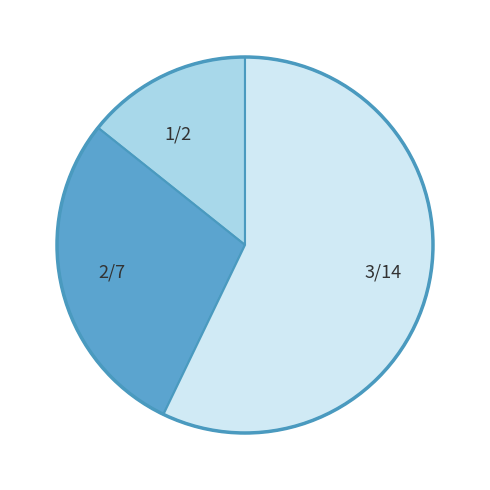

Rank the categories by value from highest to lowest.

3/14, 2/7, 1/2